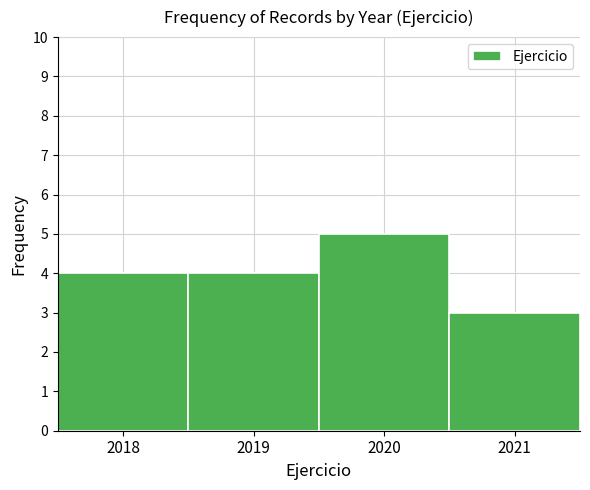

Reading left to right, transcribe all the data shown in this chart.

2018=4	2019=4	2020=5	2021=3